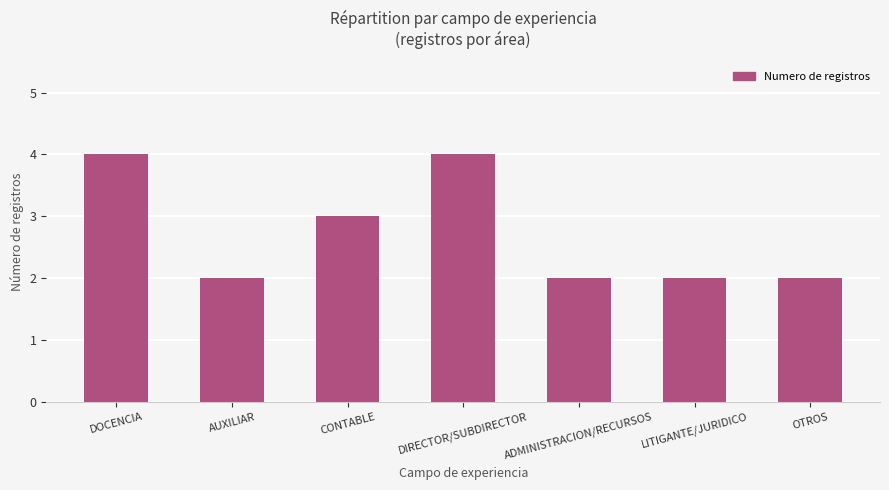

The value at DIRECTOR/SUBDIRECTOR is 4. True or false?

True